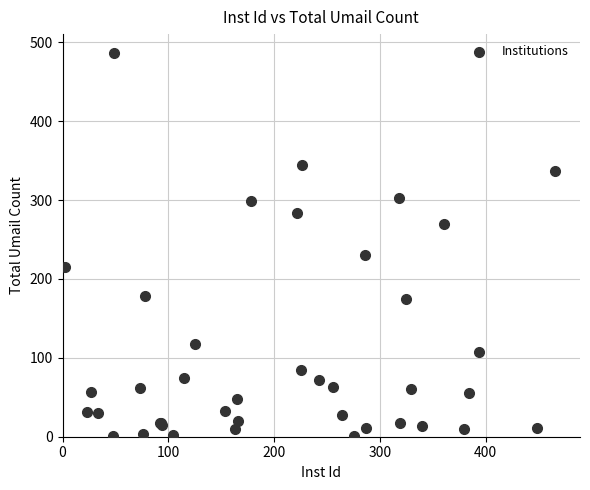

What Y value in the scatter plot is closest to 243?

230